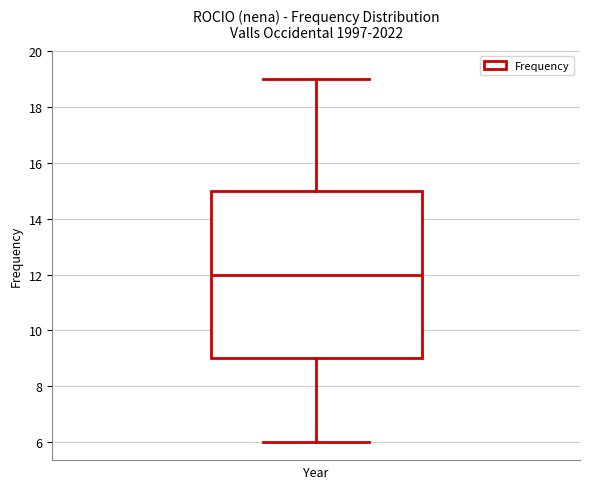

Transcribe this box plot: give where the median line is, the range the box spans, and where the two whiskers end, as read against the y-axis. The values are not printed on the chart, so give them approximately, as read against the axis.

median 12, box 9 to 15, whiskers 6 to 19